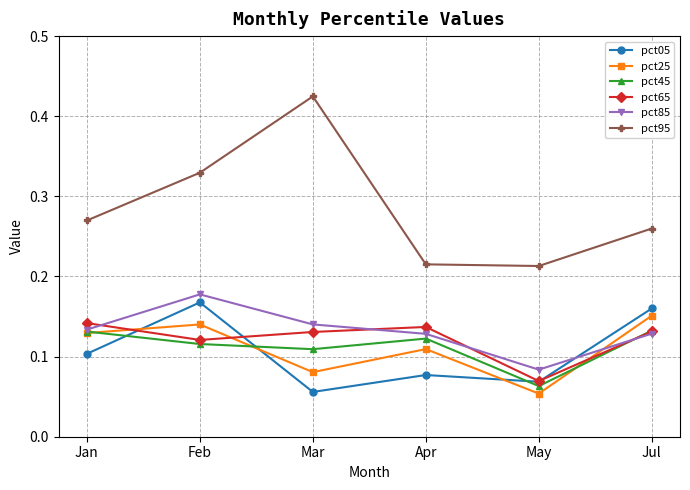

True or false: pct65 has more than 1 points higher than both neighbors.

False